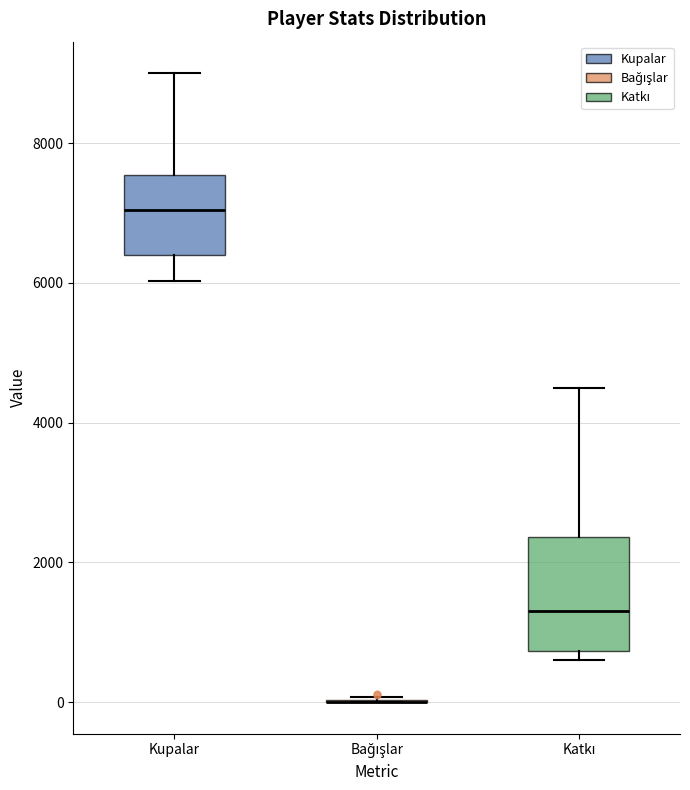

Reading left to right, read every box against the y-axis: the position of its median line, the range the box covers, and the ends of its whiskers. The values are not printed on the chart, so give them approximately, as read against the axis.

Kupalar: median 7000, box 6400 to 7600, whiskers 6000 to 9000
Bağışlar: box collapsed to a line at 0, whiskers 0 to 0
Katkı: median 1400, box 800 to 2400, whiskers 600 to 4600